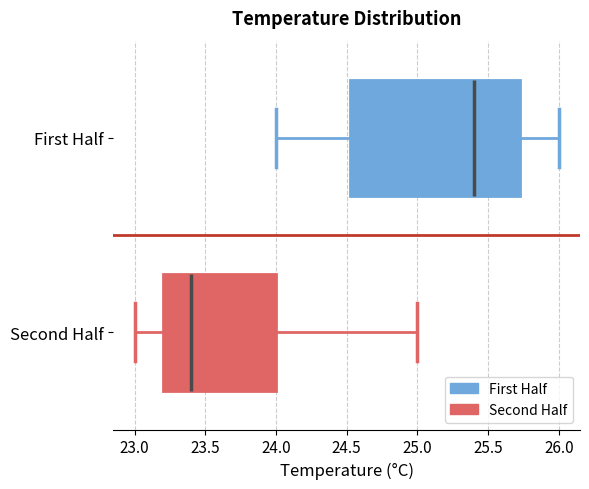

Which box is the widest, from its left edge to its right edge?

First Half